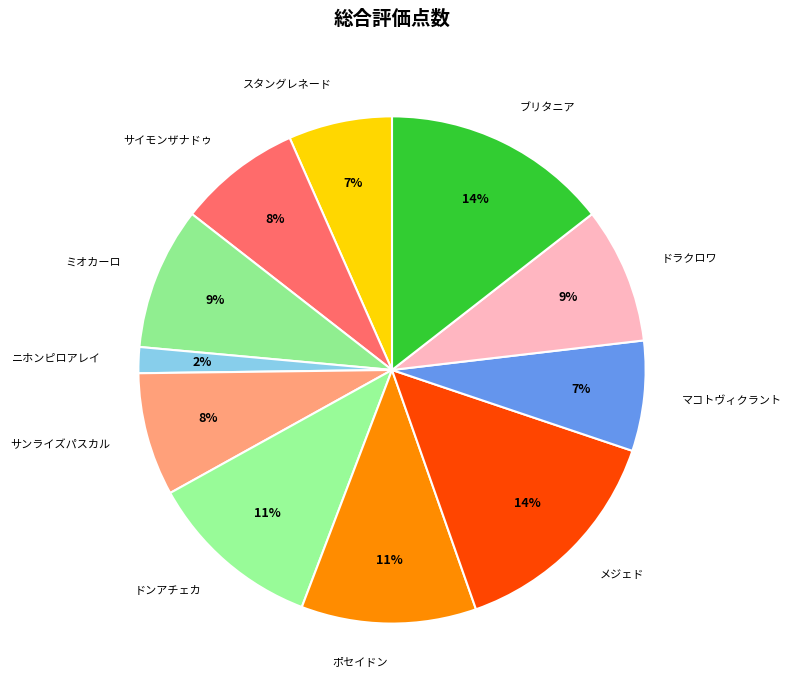

To the nearest percent, what is the combined percentage of ポセイドン and サンライズパスカル?

19%